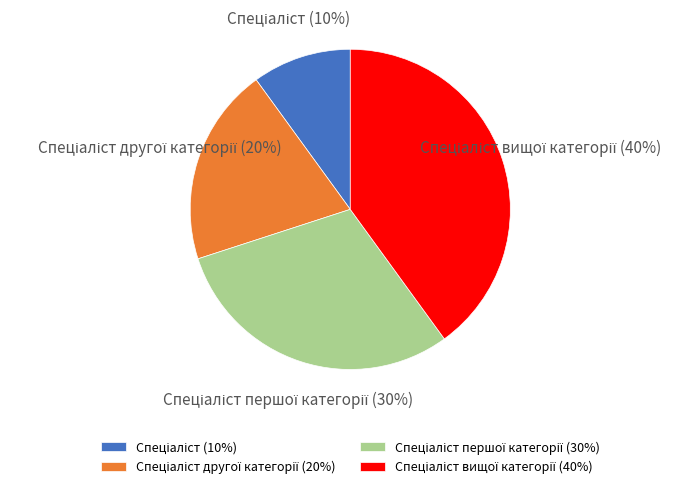

To the nearest percent, what is the difference between the largest and smallest slice percentages?

30%